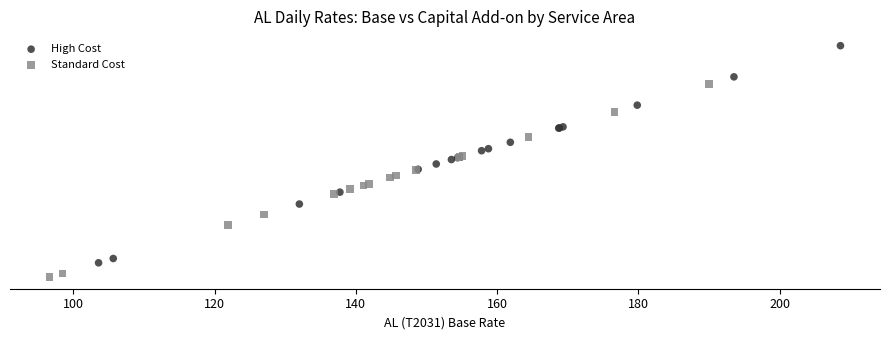

What are all the series names shown in the legend?

High Cost, Standard Cost